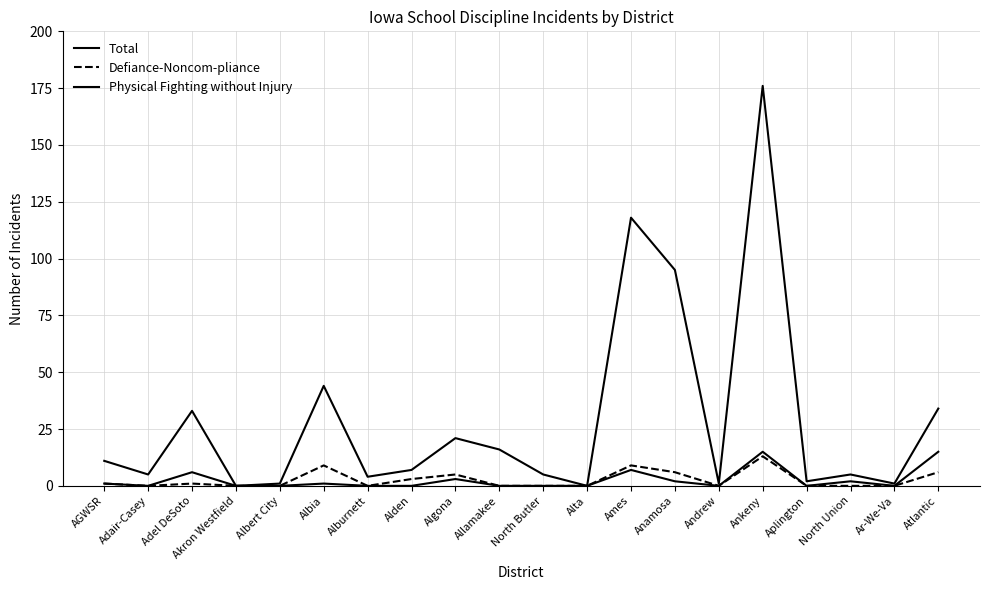

In Total, how many points are higher than both neighbors (excluding endpoints)?

6